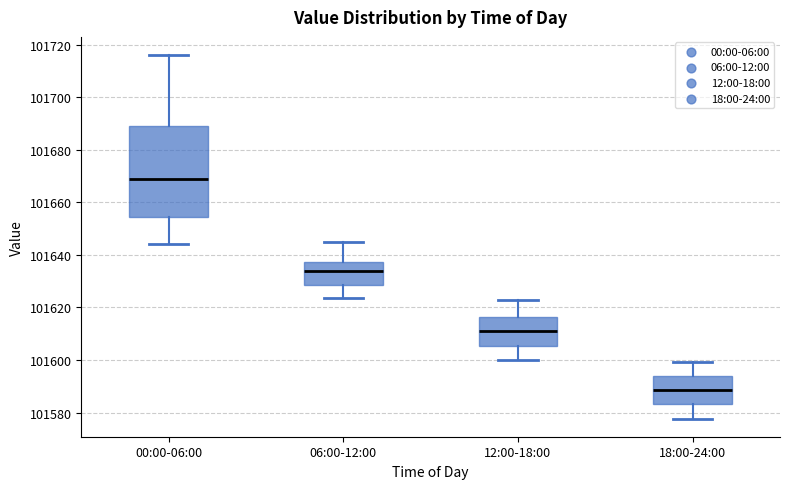

Which box has the lowest median line?

18:00-24:00